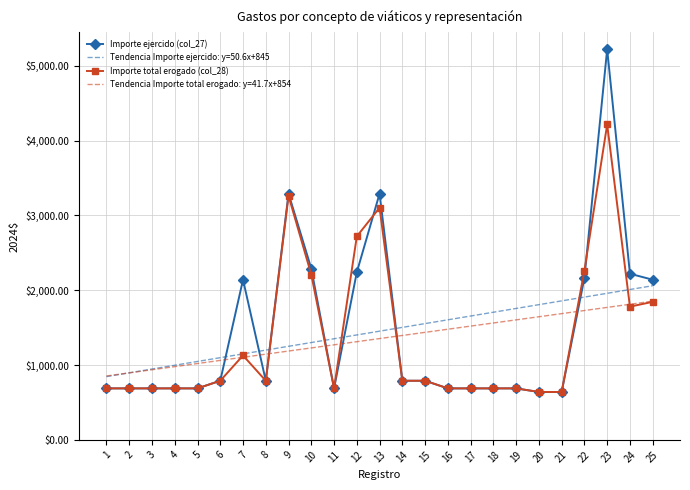

The value of Importe ejercido (col_27) at 4 is 688.0. True or false?

True